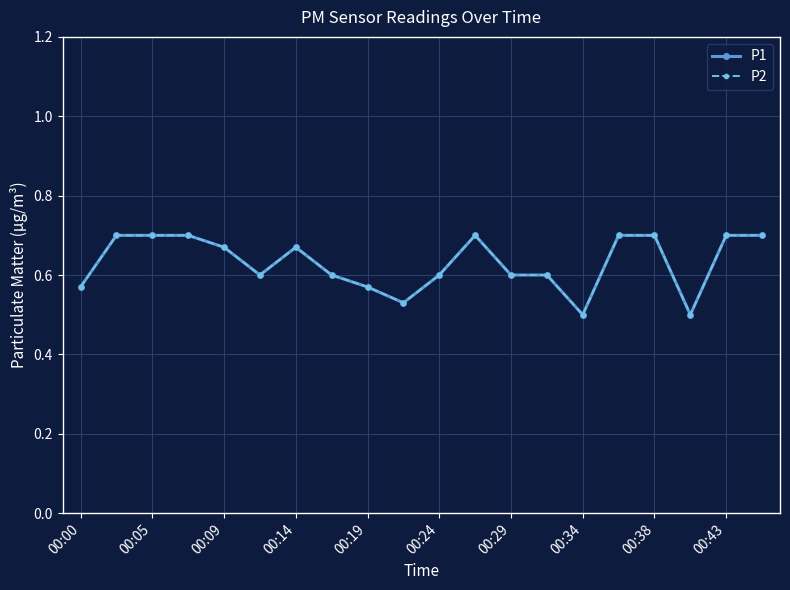

Does the chart have visible grid lines?

Yes